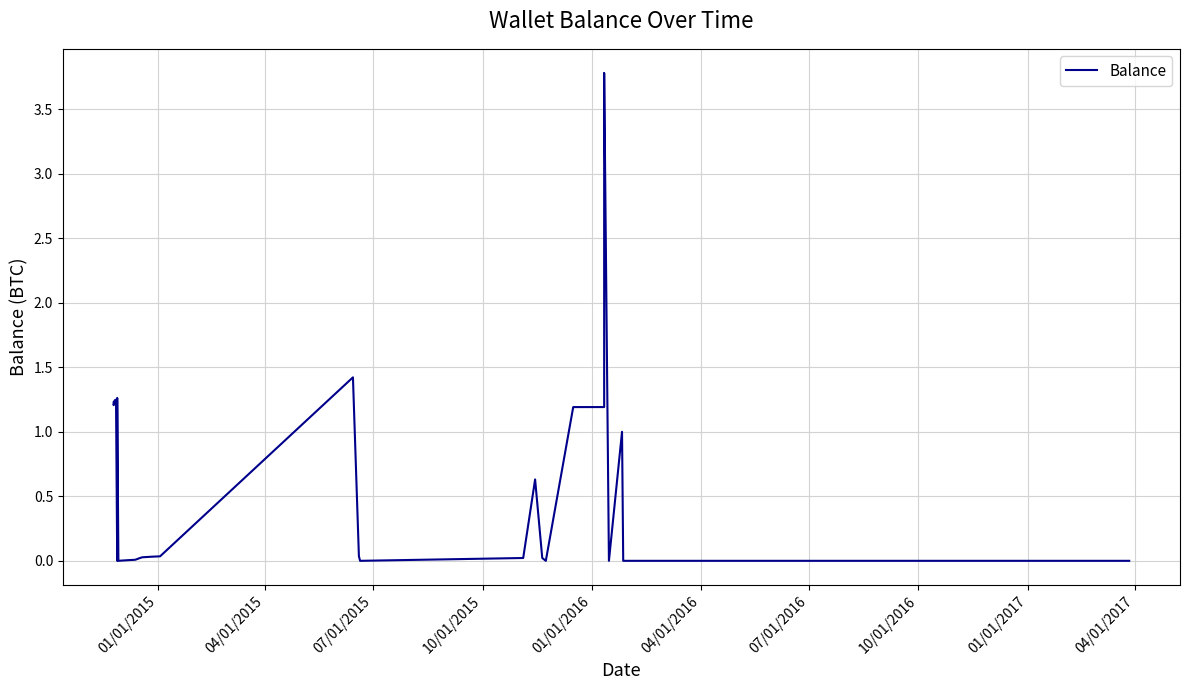

How many lines are shown in the chart?

1